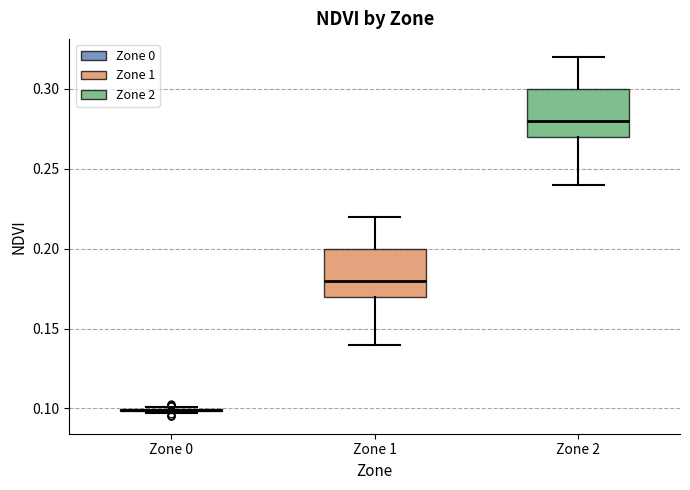

Reading left to right, read every box against the y-axis: the position of its median line, the range the box covers, and the ends of its whiskers. The values are not printed on the chart, so give them approximately, as read against the axis.

Zone 0: box collapsed to a line at 0.100, whiskers 0.095 to 0.100
Zone 1: median 0.180, box 0.170 to 0.200, whiskers 0.140 to 0.220
Zone 2: median 0.280, box 0.270 to 0.300, whiskers 0.240 to 0.320